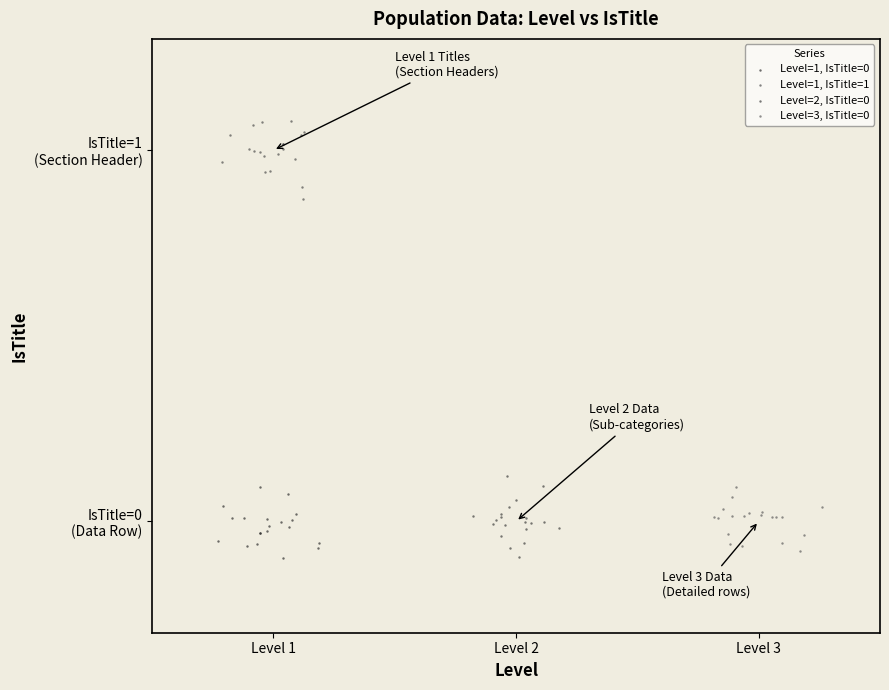

Which series contains the highest Y value?

Level=1, IsTitle=1